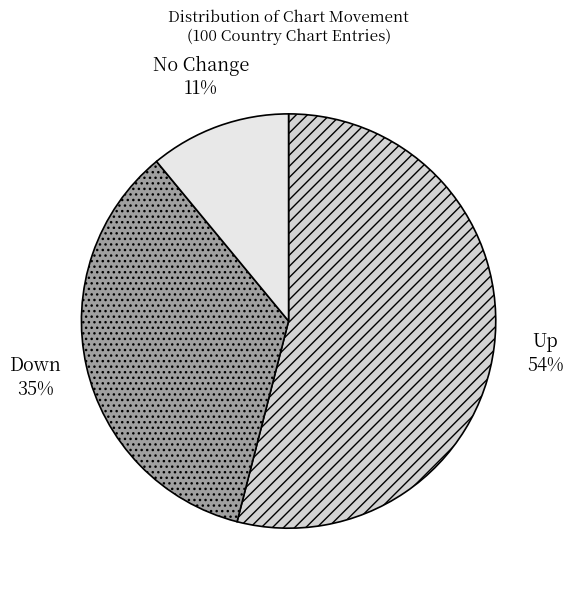

How many segments does this pie chart have?

3